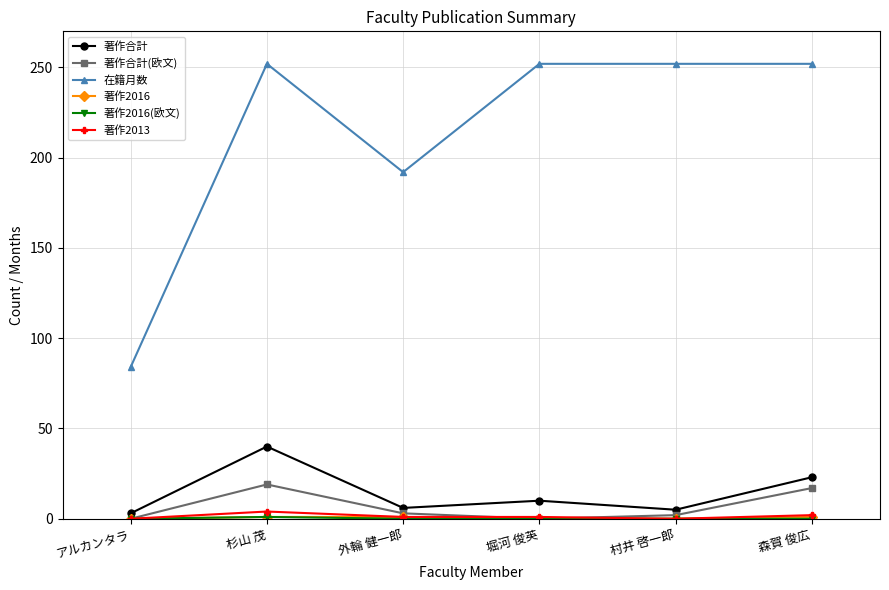

Which series has the largest total across all categories?

在籍月数